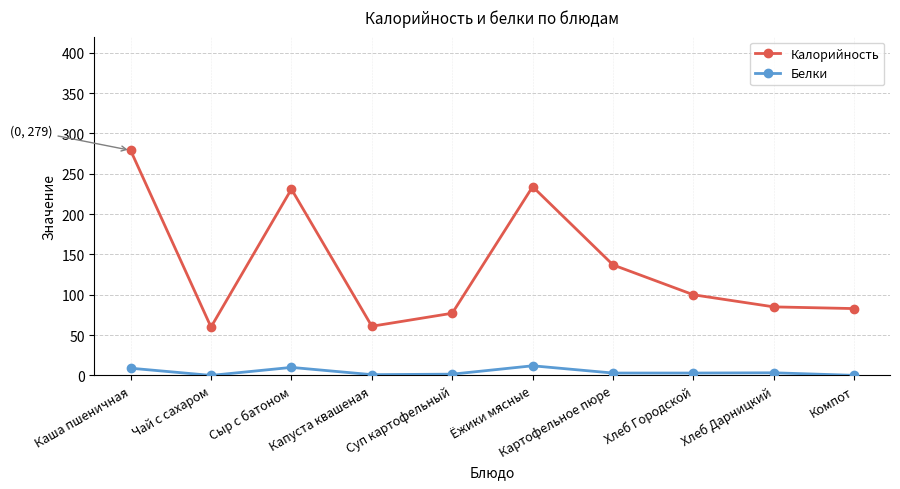

List the series in order of their overall mean, lowest first.

Белки, Калорийность